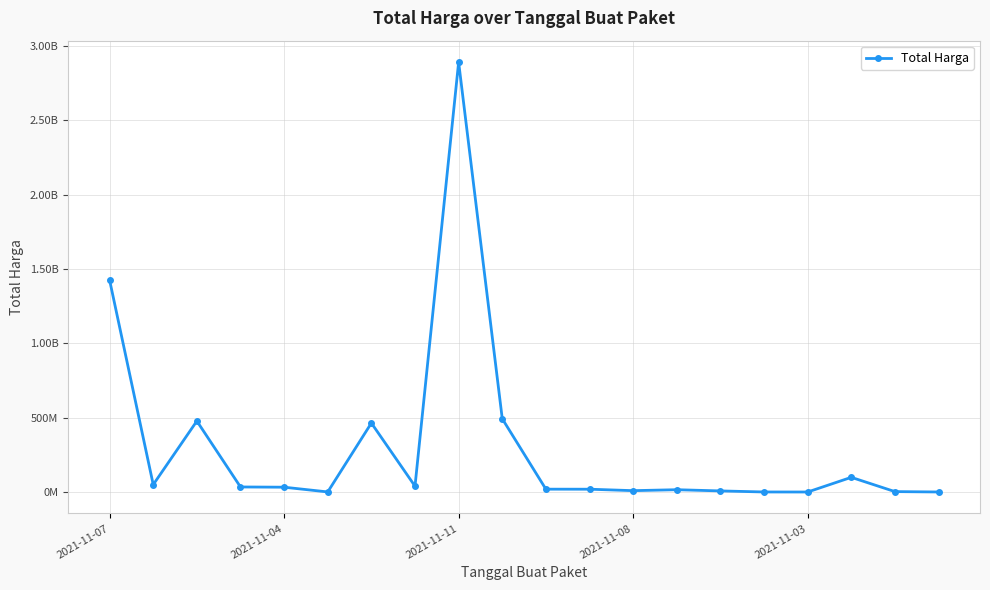

Is this an area chart (filled region under the line)?

No